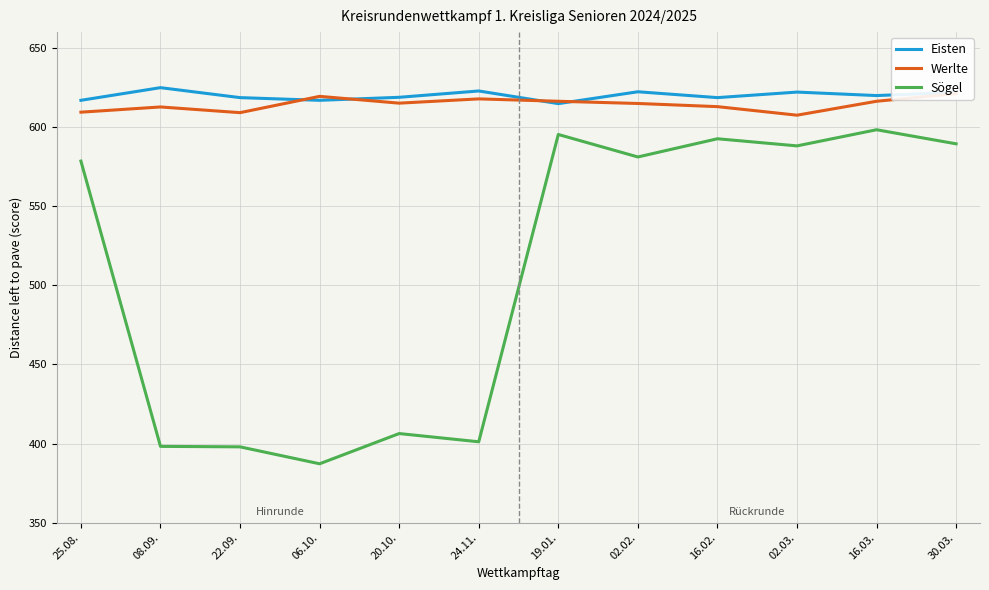

What is the total value across all series at 16.02.?

1824.1